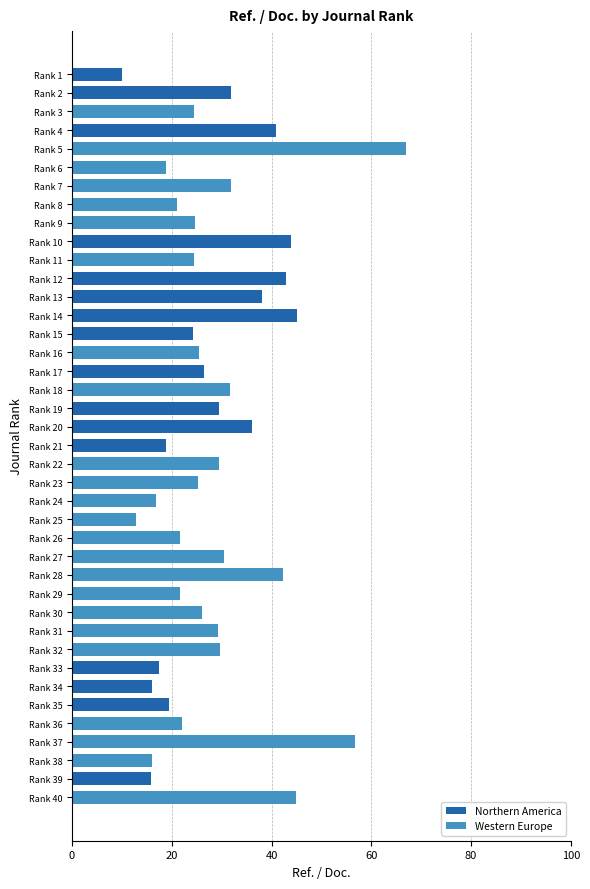

What is the sum of all values?

1151.9